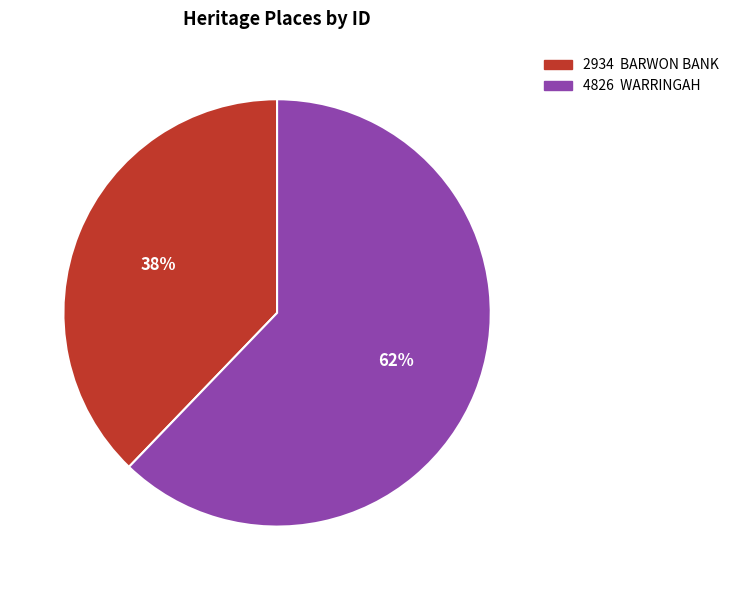

To the nearest percent, what is the combined percentage of 2934 BARWON BANK and 4826 WARRINGAH?

100%